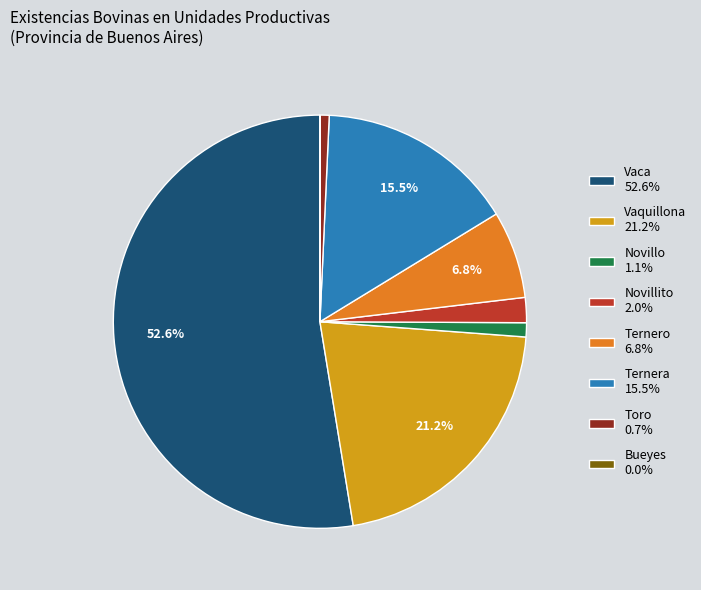

Is the sum of Ternera and Vaquillona greater than half?

No